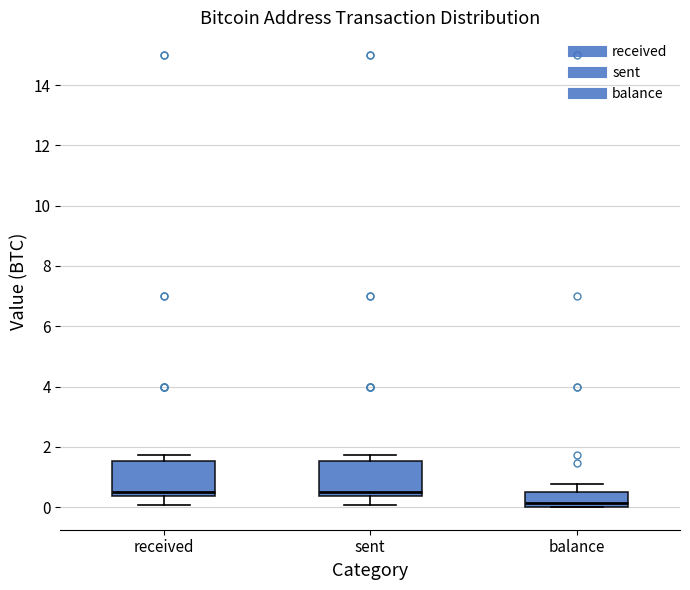

Where is the lower edge of the box for sent on the y-axis? The values are not printed on the chart, so give them approximately, as read against the axis.

0.4